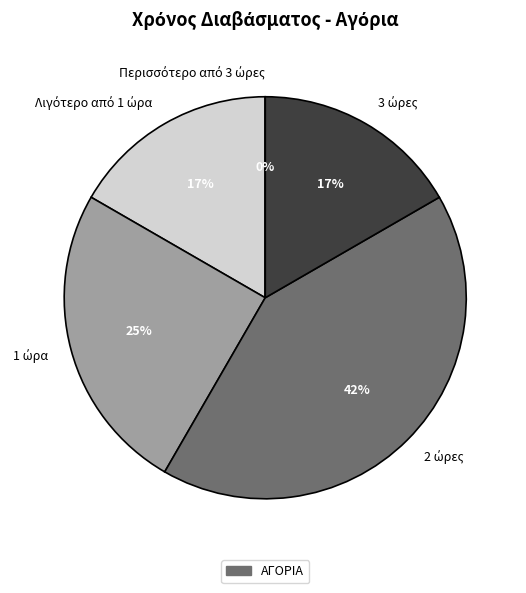

Is Λιγότερο από 1 ώρα the majority of the pie?

No